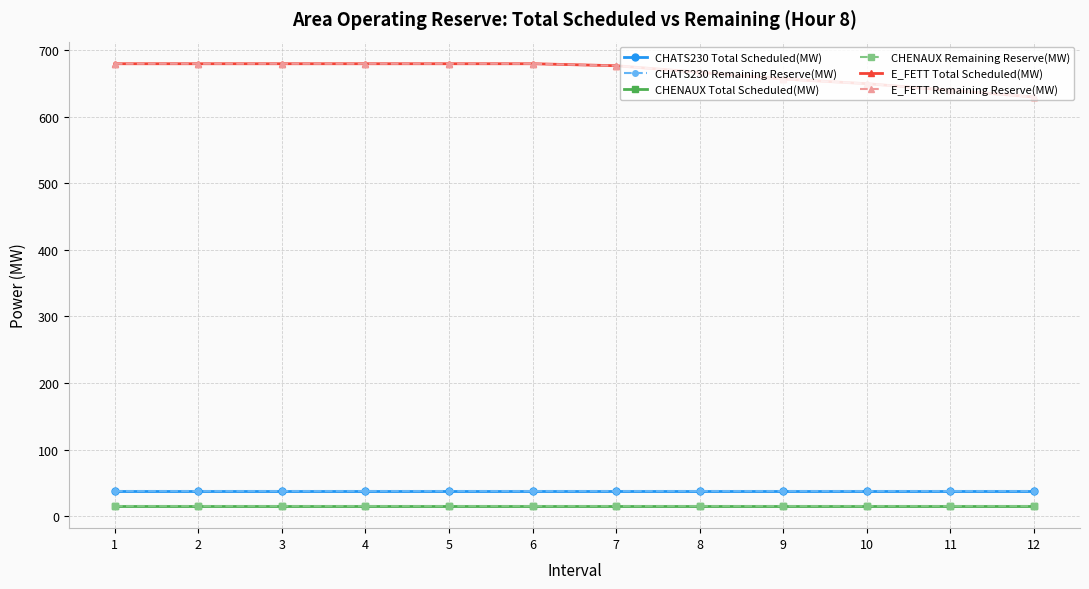

Where is CHENAUX Total Scheduled(MW) nearest to the value 15?

1